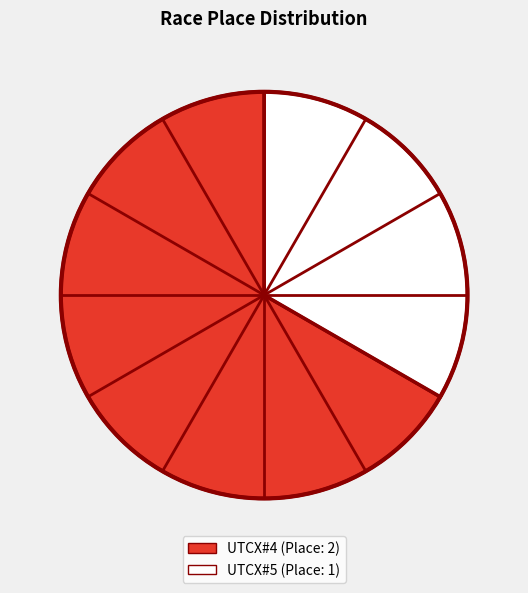

Combined, do UTCX#5 and UTCX#4 account for over 50%?

Yes